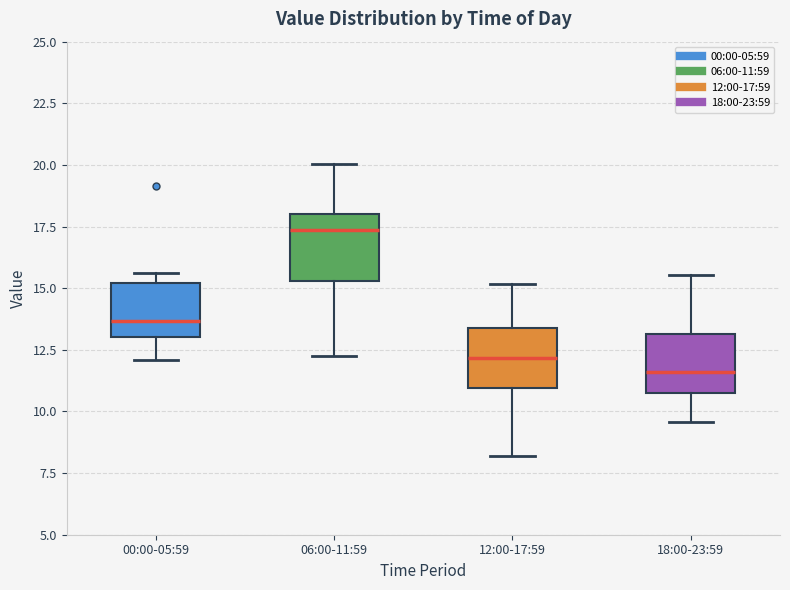

Which box has the lowest median line?

18:00-23:59